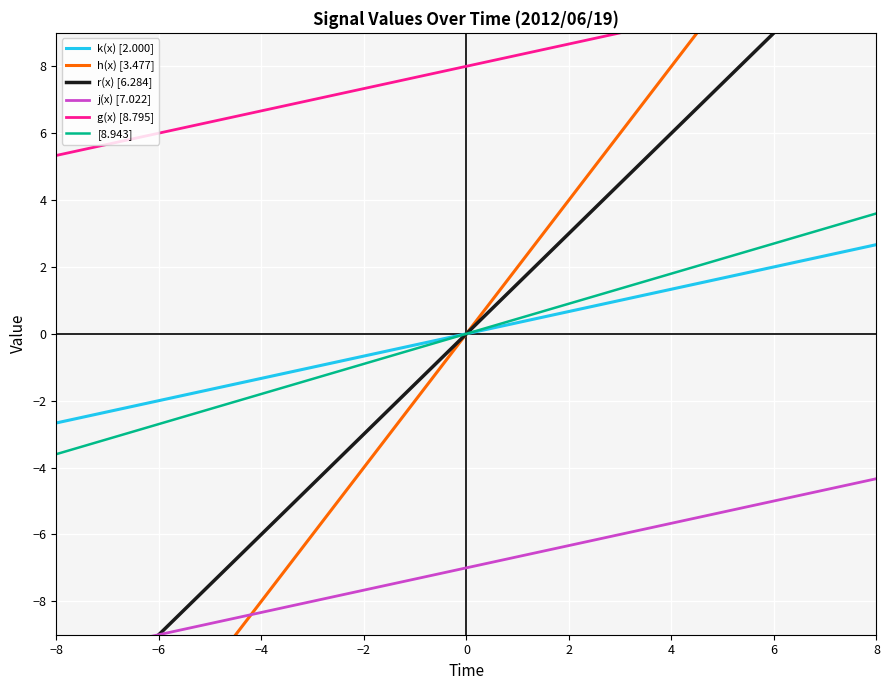

What is the lowest value of the k(x) [2.000] series?

-2.7